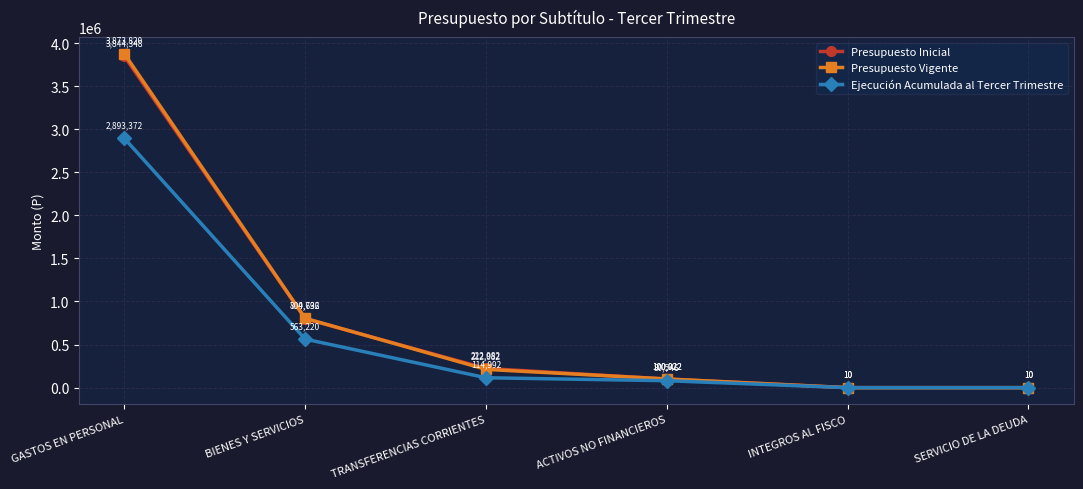

Reading right to left, extract all data points from this chart.

Presupuesto Inicial: SERVICIO DE LA DEUDA=10	INTEGROS AL FISCO=10	ACTIVOS NO FINANCIEROS=100022	TRANSFERENCIAS CORRIENTES=222982	BIENES Y SERVICIOS=799632	GASTOS EN PERSONAL=3844348
Presupuesto Vigente: SERVICIO DE LA DEUDA=10	INTEGROS AL FISCO=10	ACTIVOS NO FINANCIEROS=100922	TRANSFERENCIAS CORRIENTES=212082	BIENES Y SERVICIOS=804796	GASTOS EN PERSONAL=3873820
Ejecución Acumulada al Tercer Trimestre: SERVICIO DE LA DEUDA=0	INTEGROS AL FISCO=0	ACTIVOS NO FINANCIEROS=80546	TRANSFERENCIAS CORRIENTES=114992	BIENES Y SERVICIOS=563220	GASTOS EN PERSONAL=2893372